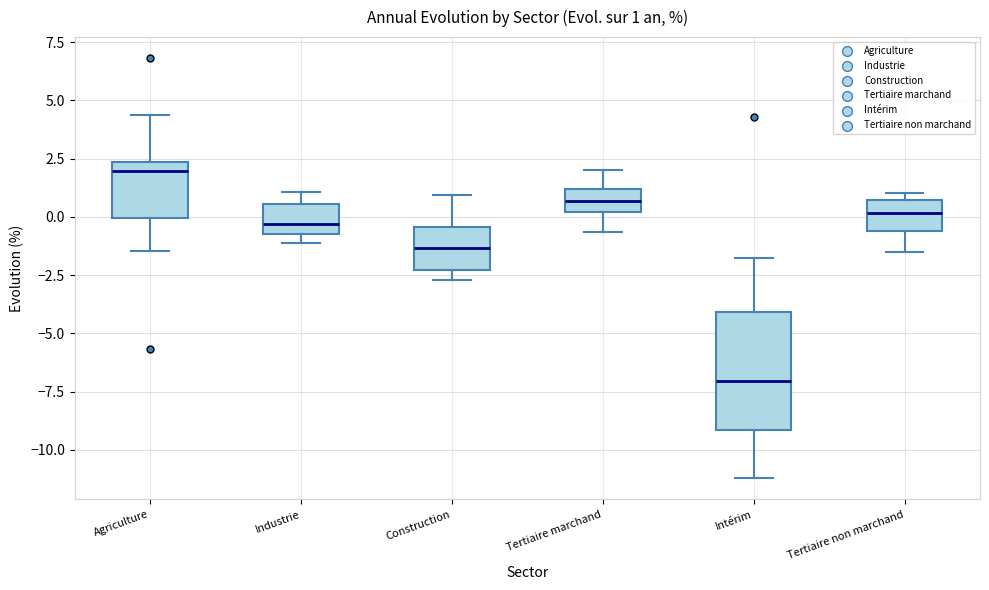

Which box has the highest median line?

Agriculture